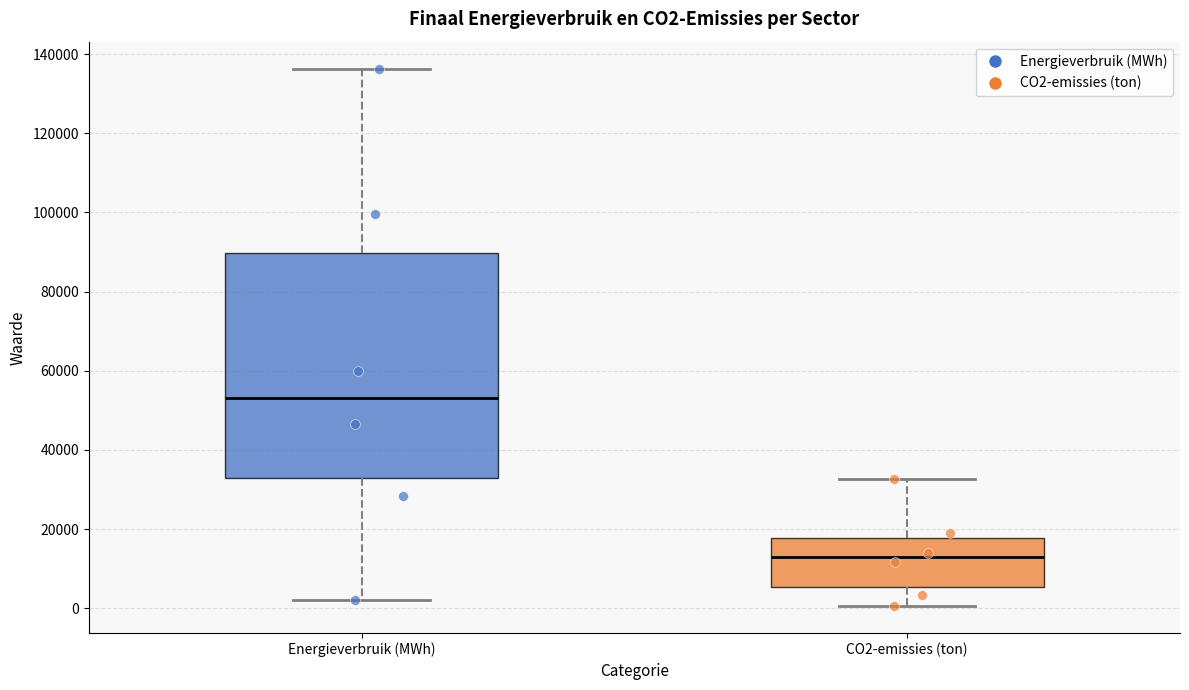

Which box has the lowest median line?

CO2-emissies (ton)